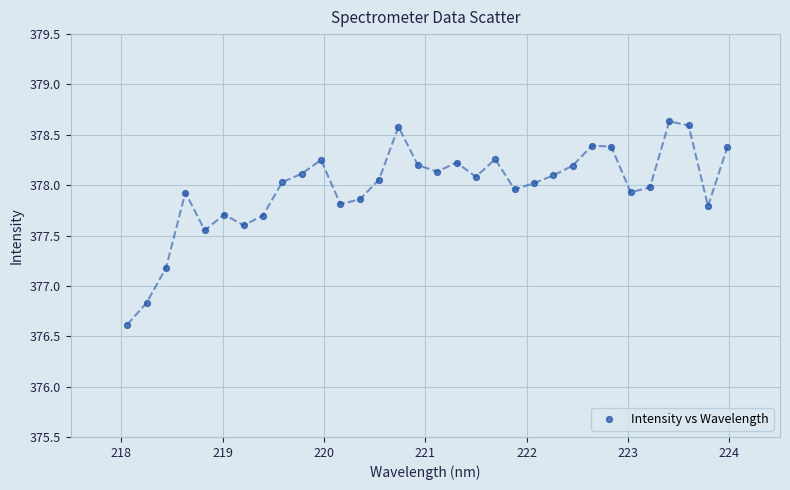

What is the range of Y values (max minus min)?

2.0